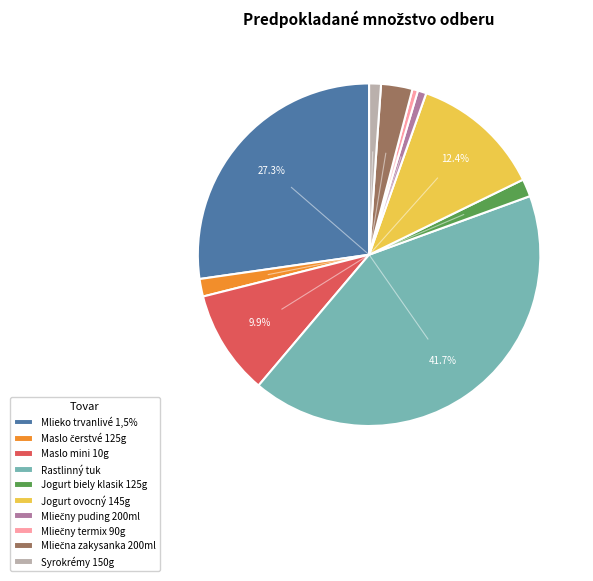

Combined, what portion of the pie is Jogurt ovocný 145g and Maslo mini 10g?

22.3%